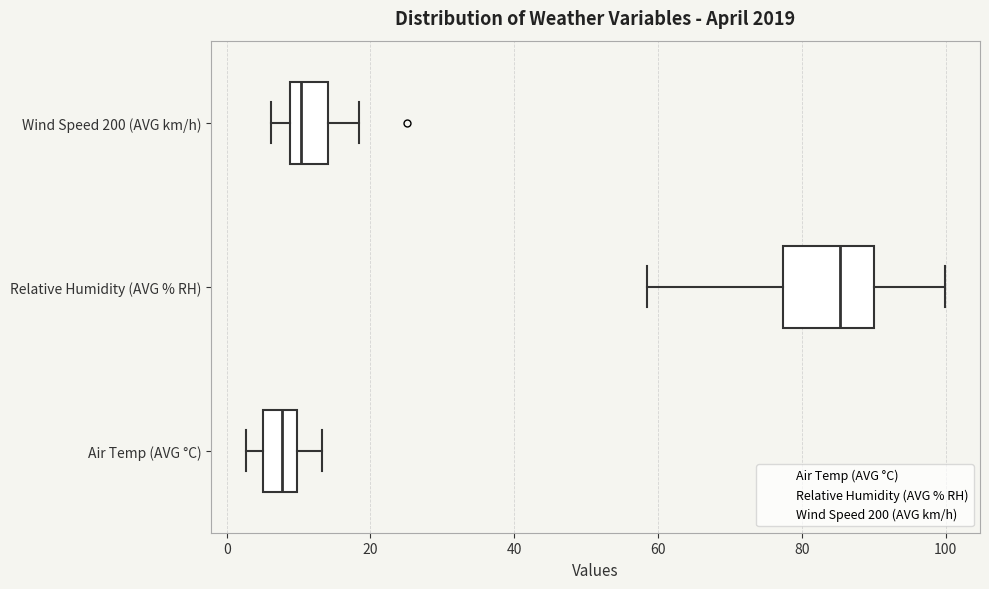

Comparing the boxes themselves (not the whiskers), which one is the widest?

Relative Humidity (AVG % RH)